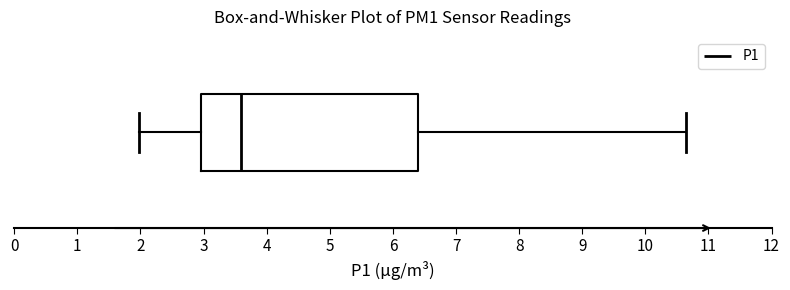

Read this box plot against the x-axis: the position of the median line, the range covered by the box, and the ends of both whiskers. The values are not printed on the chart, so give them approximately, as read against the axis.

median 3.6, box 3.0 to 6.4, whiskers 2.0 to 10.7